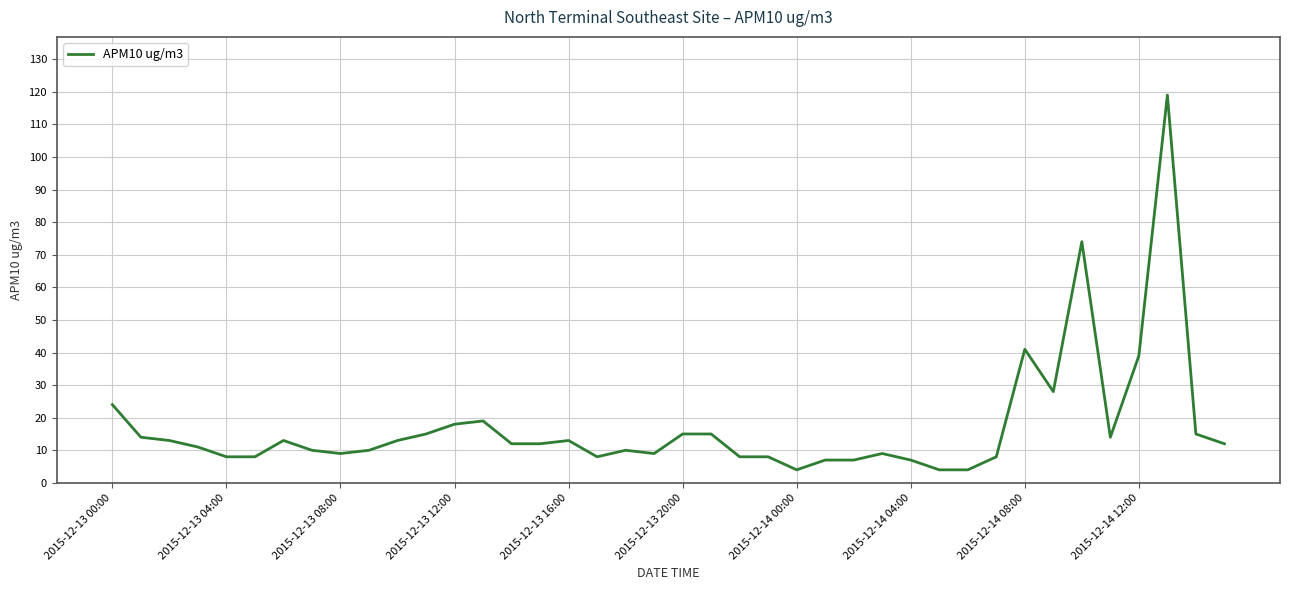

What is the minimum value shown in the chart?

4